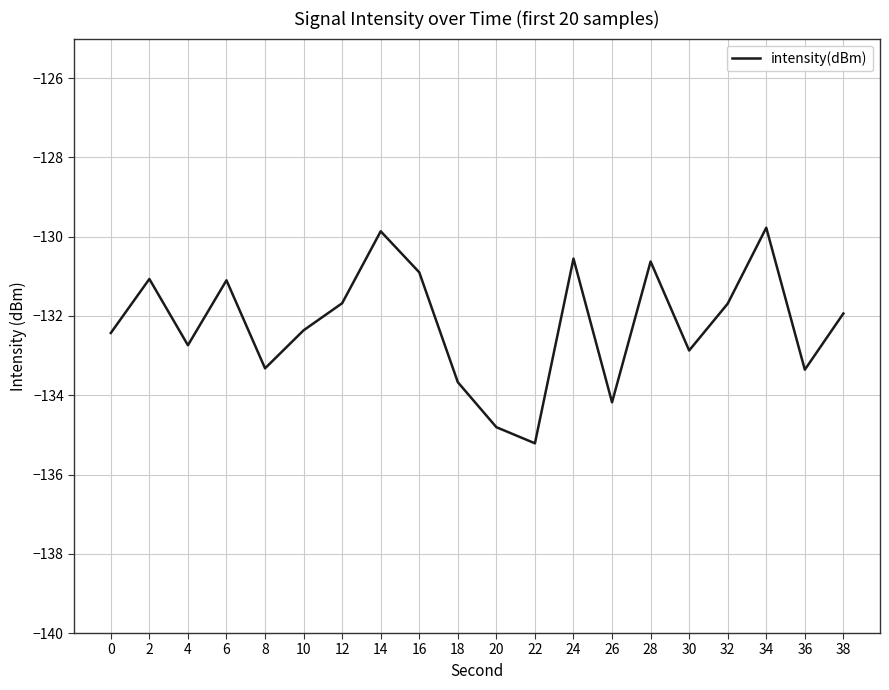

Does the chart display data point markers on the line(s)?

No